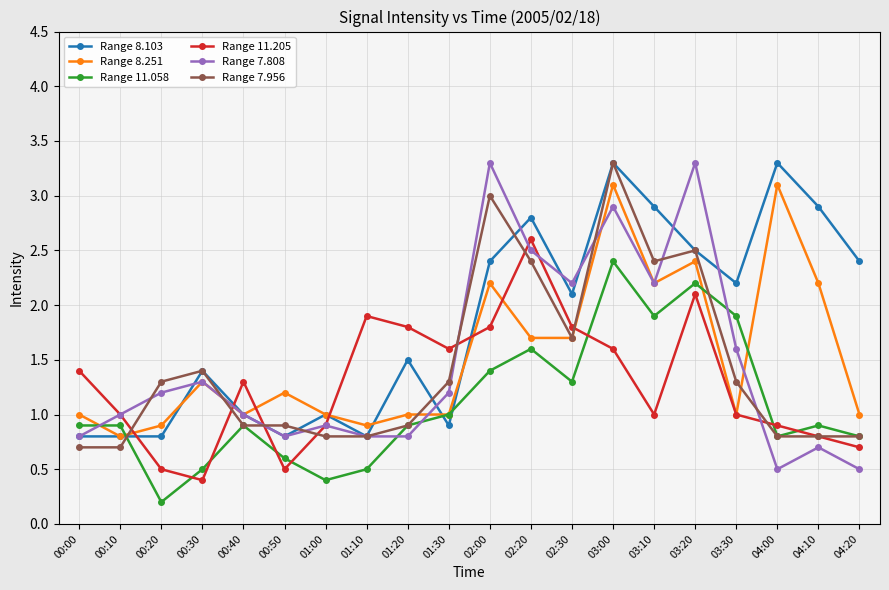

Which series has the widest spread of values?

Range 7.808